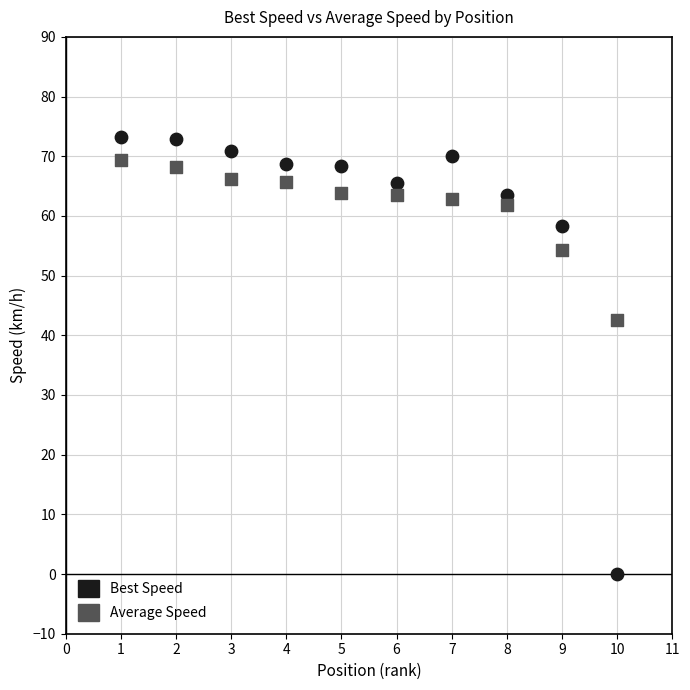

Across all data points, what is the range of X values (max minus min)?

9.0